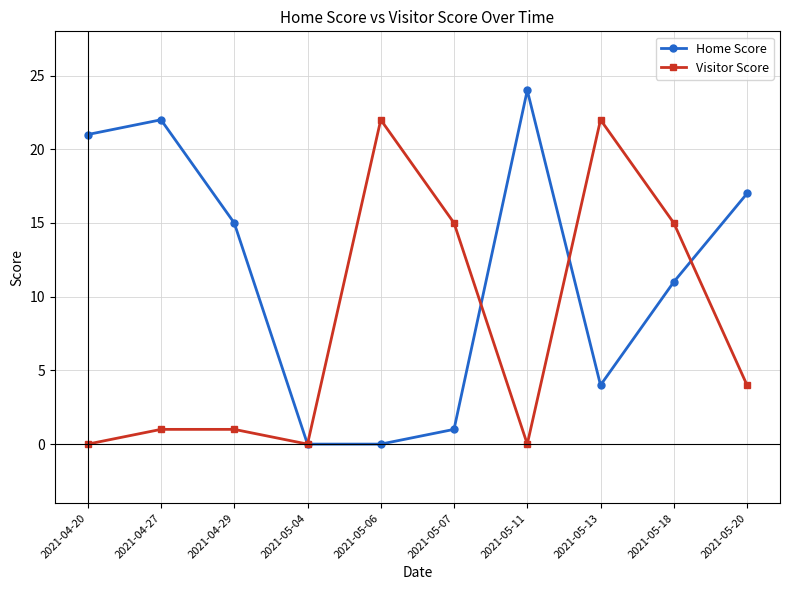

What is the spread (max minus min) of values at 2021-05-18?

4